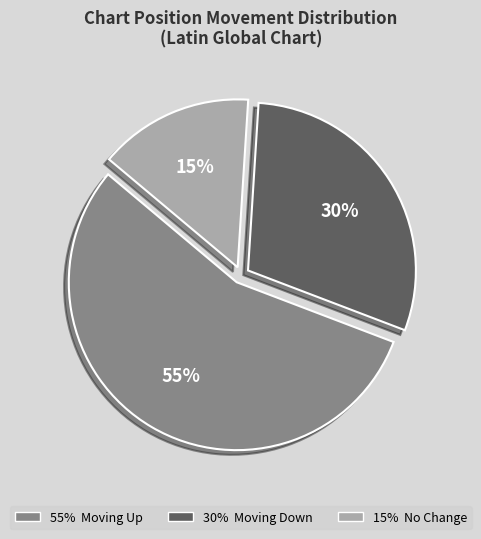

To the nearest percent, what is the average slice percentage?

33%